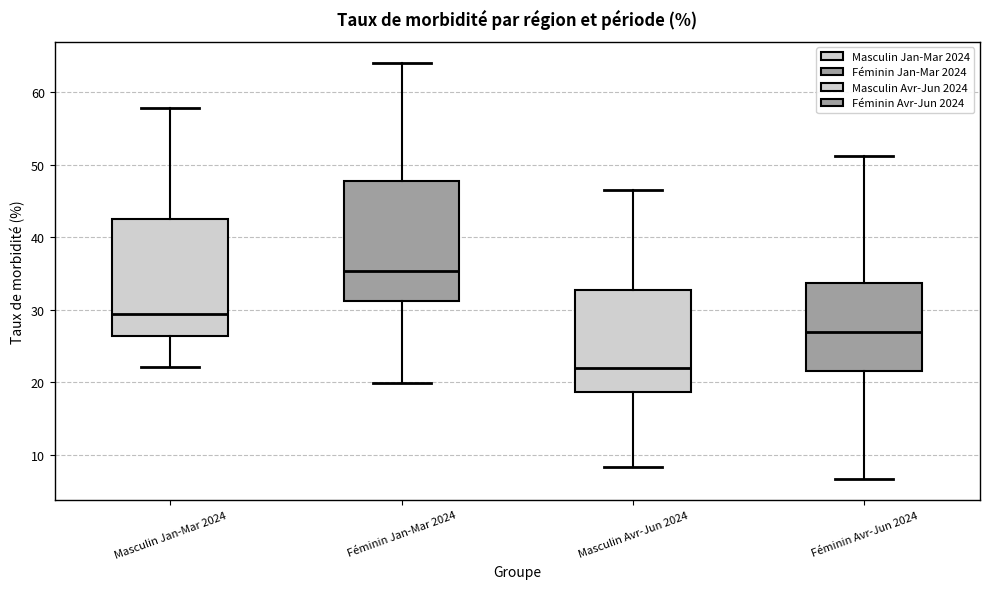

Reading left to right, read every box against the y-axis: the position of its median line, the range the box covers, and the ends of its whiskers. The values are not printed on the chart, so give them approximately, as read against the axis.

Masculin Jan-Mar 2024: median 29, box 26 to 42, whiskers 22 to 58
Féminin Jan-Mar 2024: median 35, box 31 to 48, whiskers 20 to 64
Masculin Avr-Jun 2024: median 22, box 19 to 33, whiskers 8 to 46
Féminin Avr-Jun 2024: median 27, box 22 to 34, whiskers 7 to 51